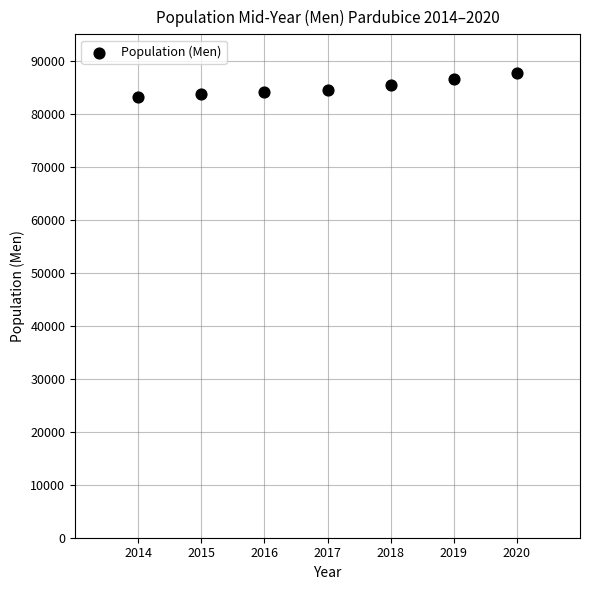

What is the average X value?

2017